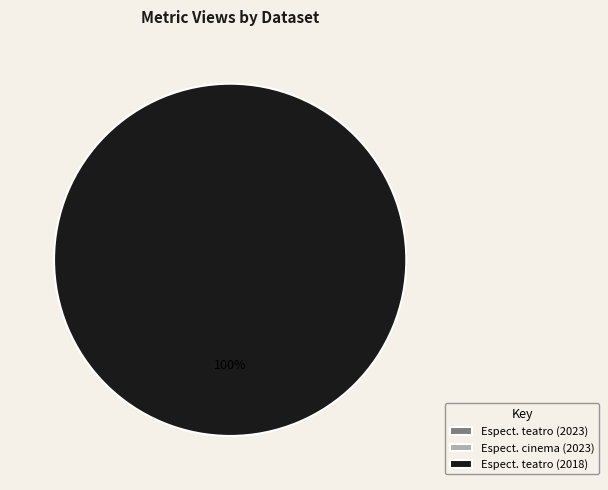

Is it true that 5ae9e152c8d8c9146d44ccef is 99% of the pie?

False